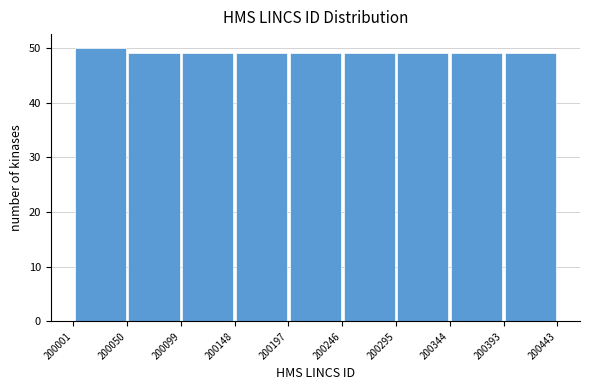

What is the height of the bar covering 200001 to 200050 on the x-axis? The values are not printed on the chart, so give them approximately, as read against the axis.

50